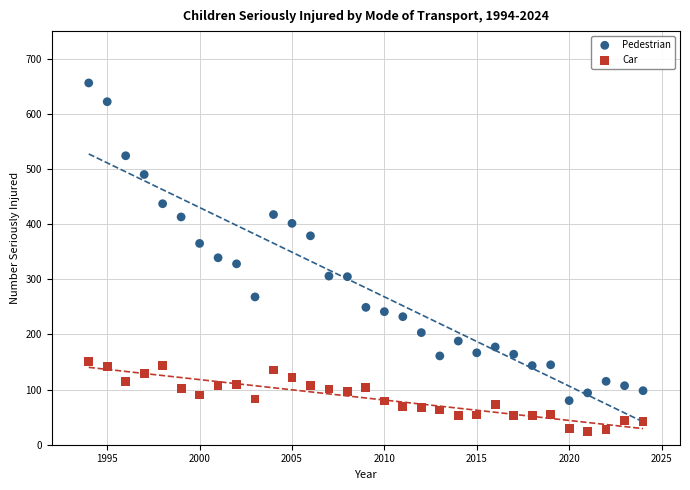

Which series contains the lowest Y value?

Car